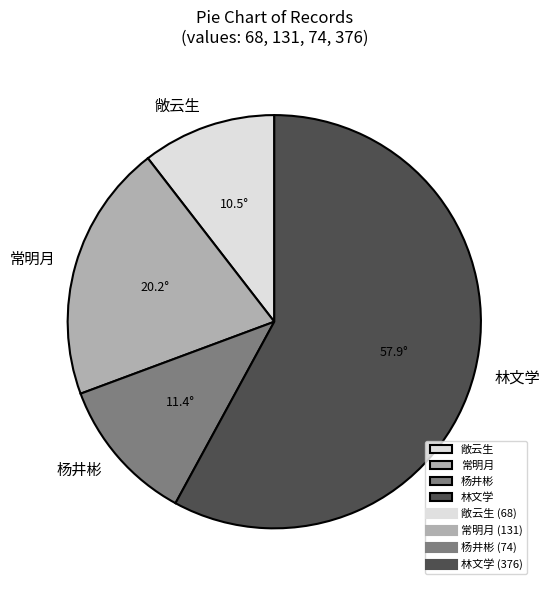

How many slices are in this pie chart?

4